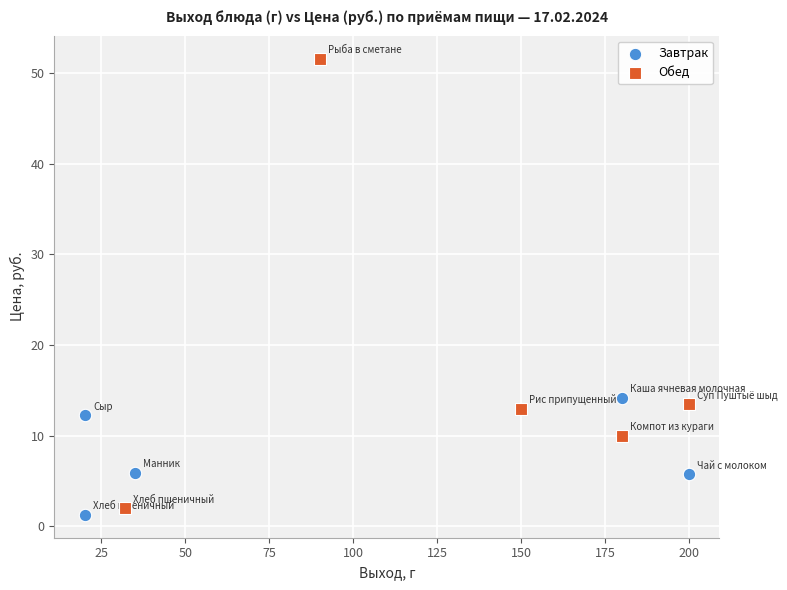

Which series has the largest Y range (max minus min)?

Обед